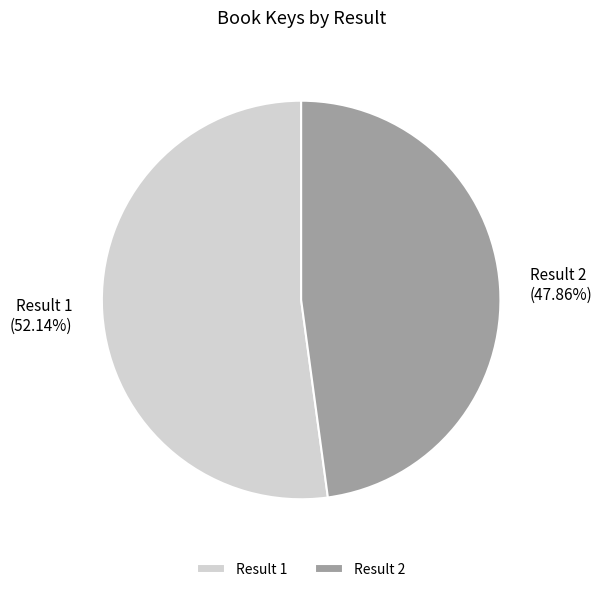

What is the smallest slice in the pie chart?

Result 2